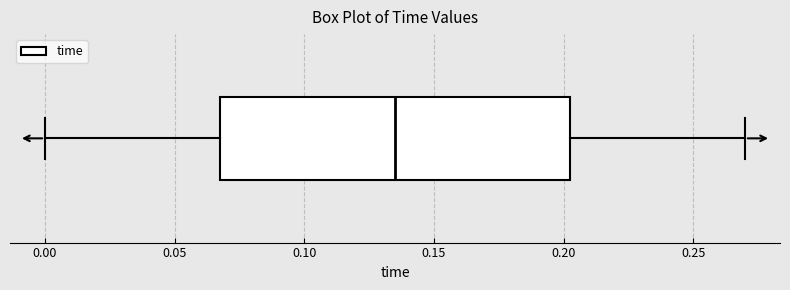

Transcribe this box plot: give where the median line is, the range the box spans, and where the two whiskers end, as read against the x-axis. The values are not printed on the chart, so give them approximately, as read against the axis.

median 0.135, box 0.070 to 0.205, whiskers 0.000 to 0.270